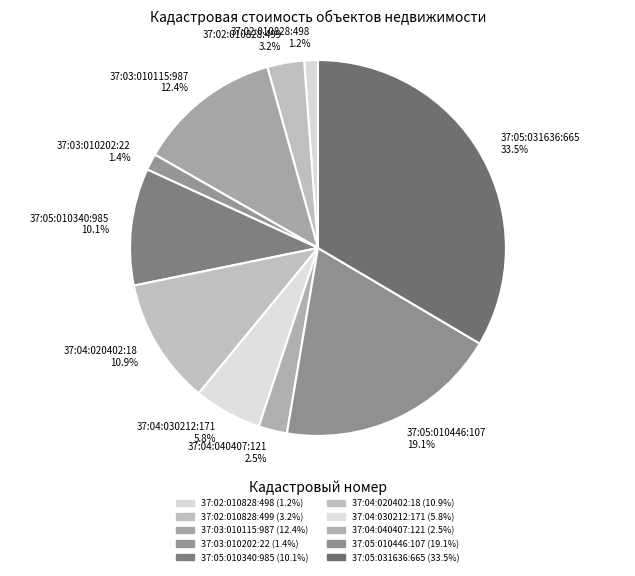

Does any single category account for the majority?

No